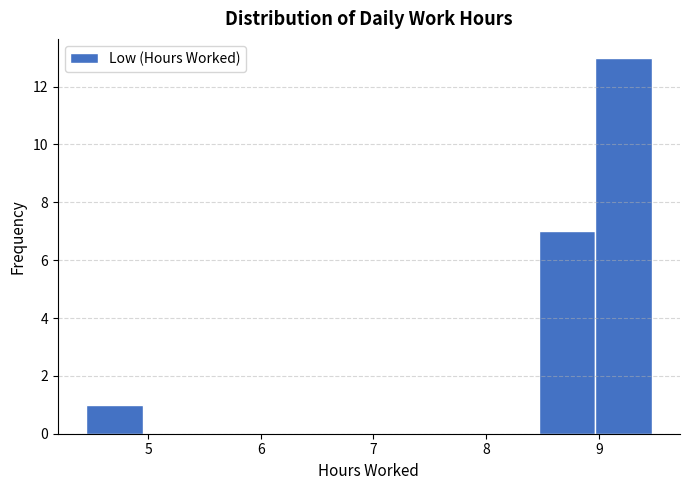

Reading left to right, transcribe this chart: for each bar, give the range it covers on the x-axis and its height. Neither the bar edges nor the heights are printed on the chart, so give them approximately, as read against the axes.

4.5 to 5.0: 1
5.0 to 5.5: 0
5.5 to 6.0: 0
6.0 to 6.5: 0
6.5 to 7.0: 0
7.0 to 7.5: 0
7.5 to 8.0: 0
8.0 to 8.5: 0
8.5 to 9.0: 7
9.0 to 9.5: 13